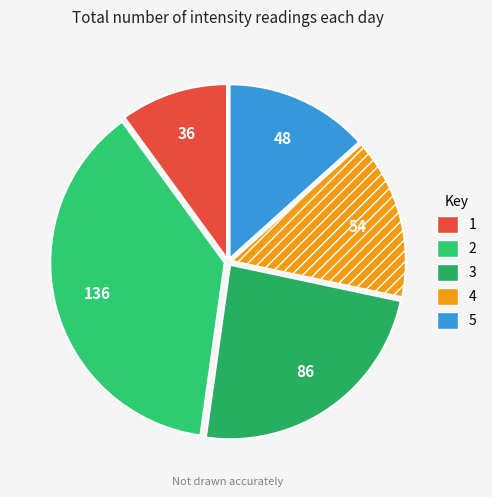

Is there any slice that represents more than half of the pie?

No